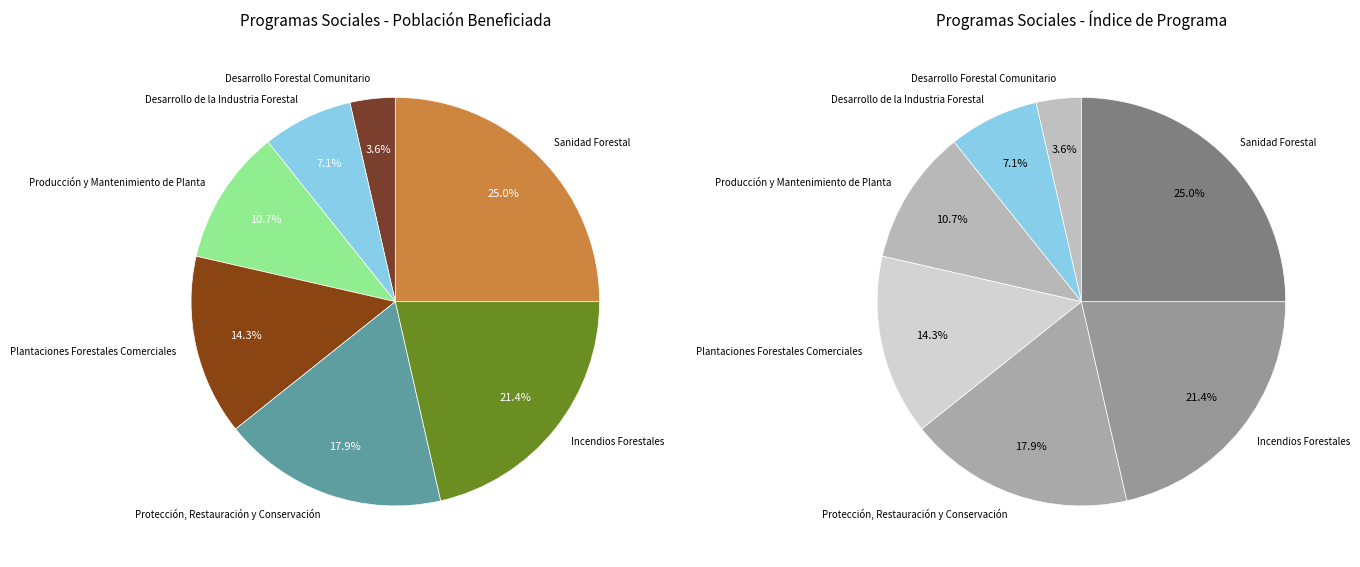

What is the ratio of the value at Producción y Mantenimiento de Planta to the value at Sanidad Forestal?

0.4